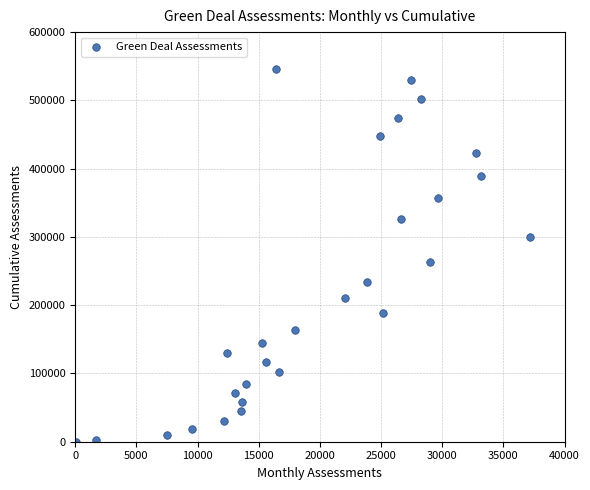

What is the range of X values (max minus min)?

37118